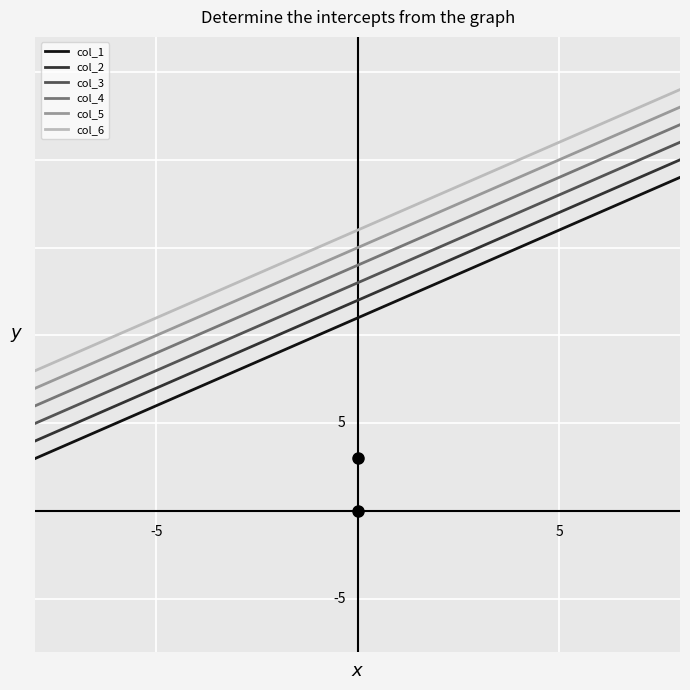

What is the average value of the col_4 series?

14